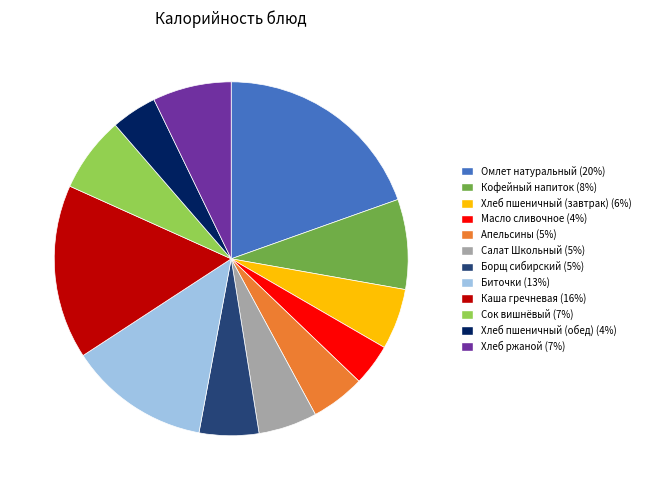

What is the ratio of the value at Хлеб пшеничный (завтрак) to the value at Биточки?

0.4